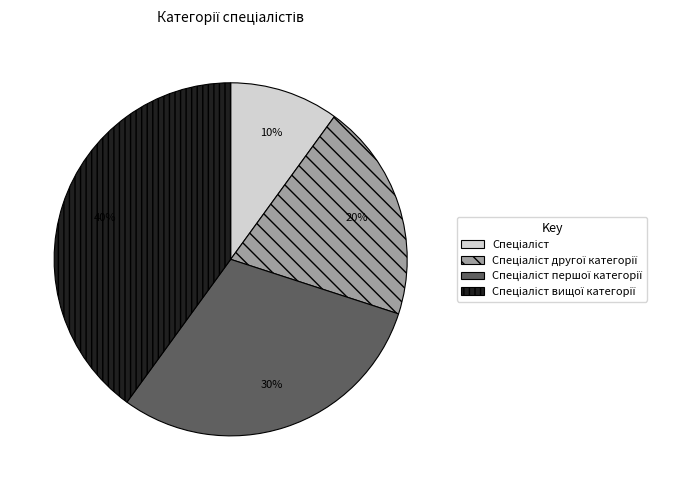

Is there any slice that represents more than half of the pie?

No